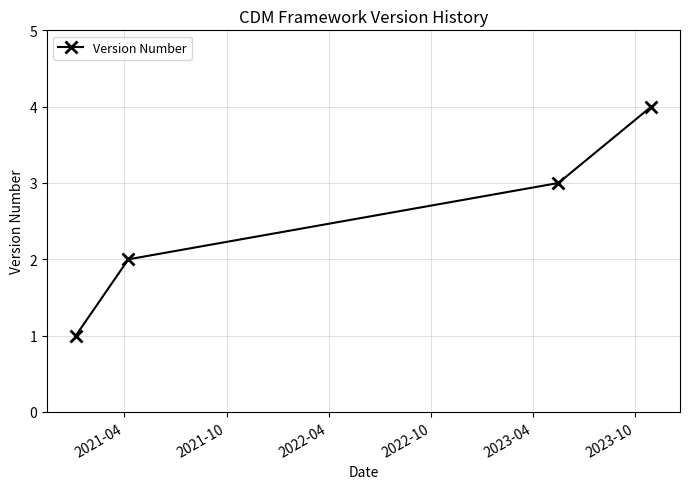

Reading left to right, extract all data points from this chart.

1	2	3	4